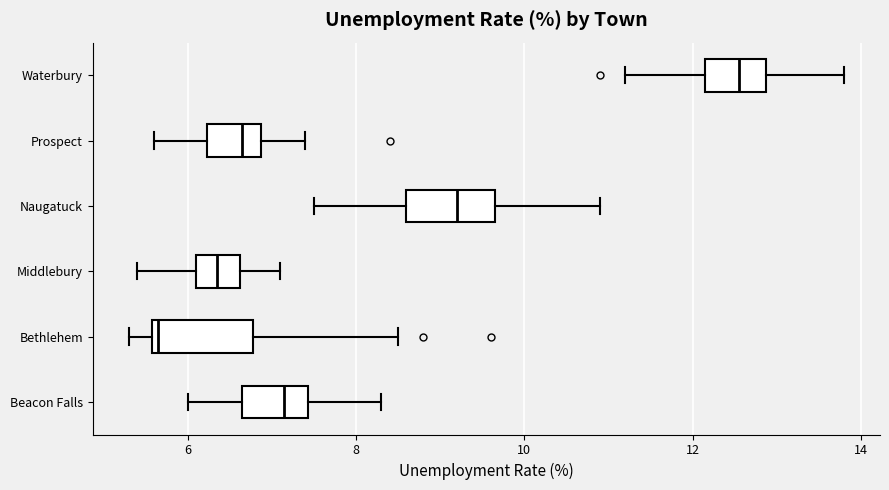

Reading bottom to top, read every box against the x-axis: the position of its median line, the range the box covers, and the ends of its whiskers. The values are not printed on the chart, so give them approximately, as read against the axis.

Beacon Falls: median 7.2, box 6.6 to 7.4, whiskers 6.0 to 8.4
Bethlehem: median 5.6 (just right of the box's left edge), box 5.6 to 6.8, whiskers 5.4 to 8.6
Middlebury: median 6.4, box 6.2 to 6.6, whiskers 5.4 to 7.2
Naugatuck: median 9.2, box 8.6 to 9.6, whiskers 7.6 to 11.0
Prospect: median 6.6, box 6.2 to 6.8, whiskers 5.6 to 7.4
Waterbury: median 12.6, box 12.2 to 12.8, whiskers 11.2 to 13.8